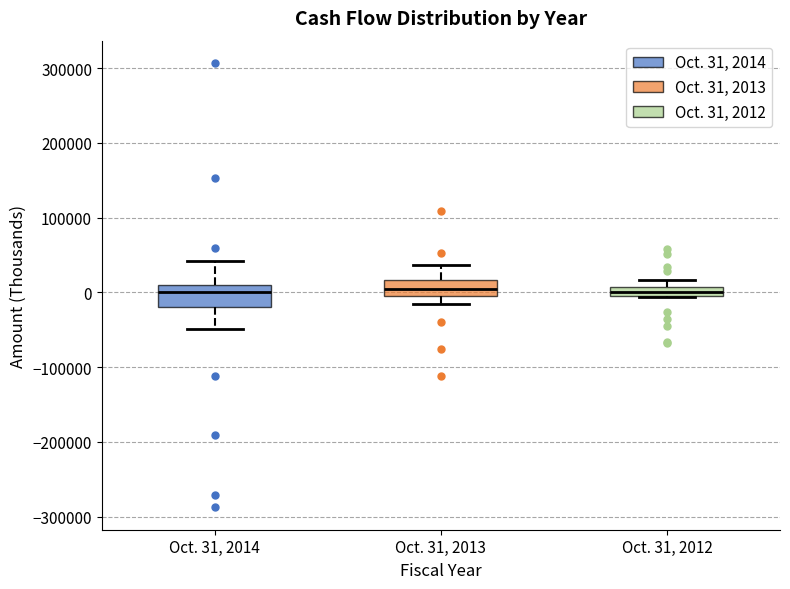

Where does the upper whisker of the box for Oct. 31, 2013 end on the y-axis? The values are not printed on the chart, so give them approximately, as read against the axis.

40000